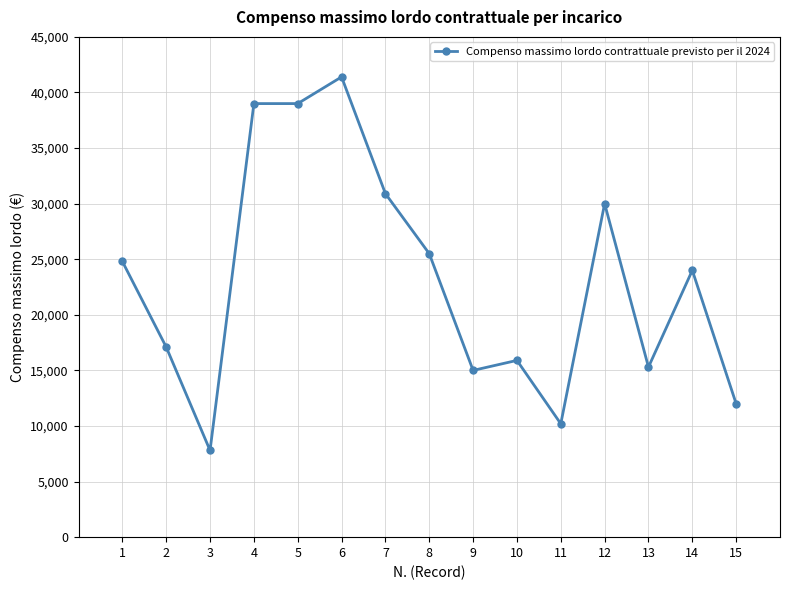

What is the value of the 8th point from the left?

25500